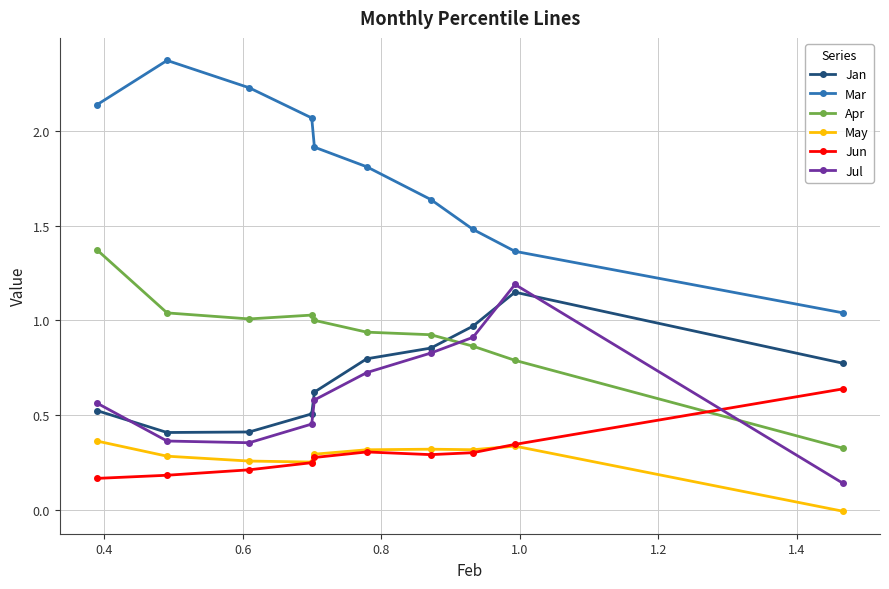

Which series has the largest total across all categories?

Mar